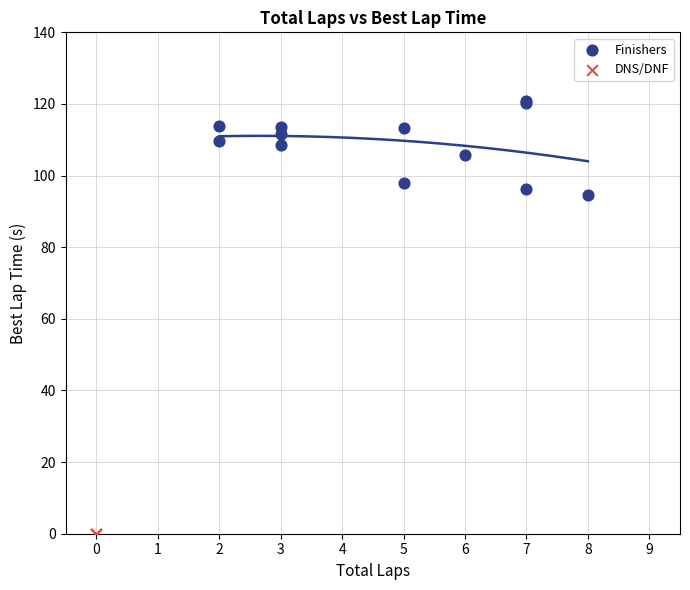

Which series reaches the maximum Y coordinate?

Finishers